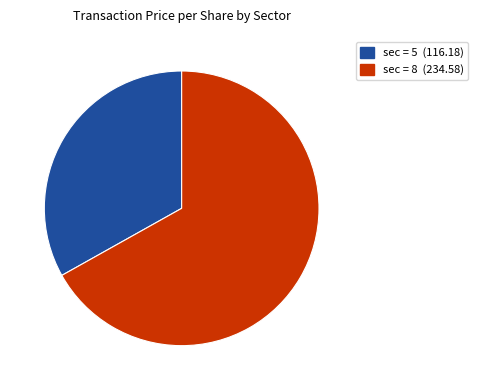

Does any single category account for the majority?

Yes